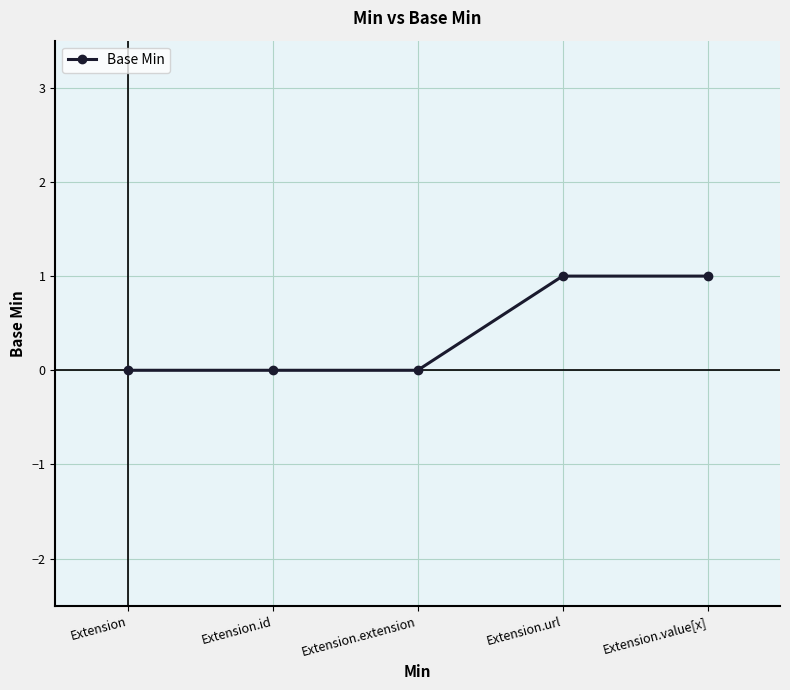

How many categories are shown in the chart?

5